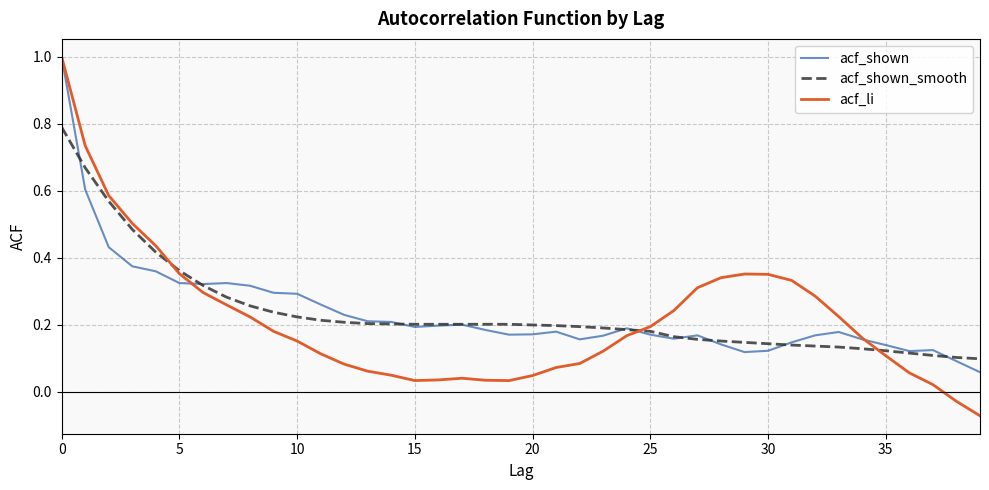

What is the greatest value displayed?

1.0